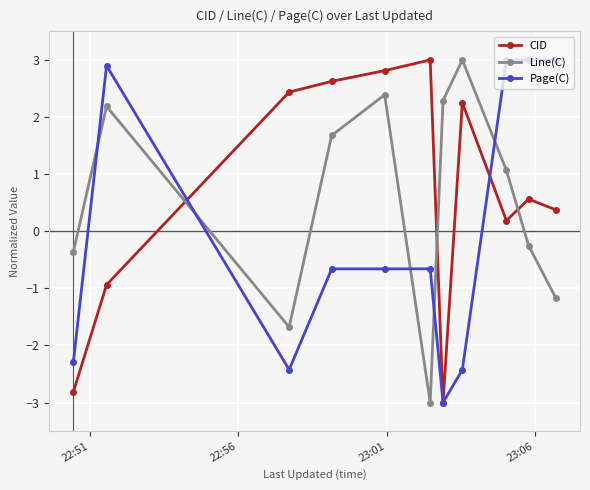

What are all the series names shown in the legend?

CID, Line(C), Page(C)